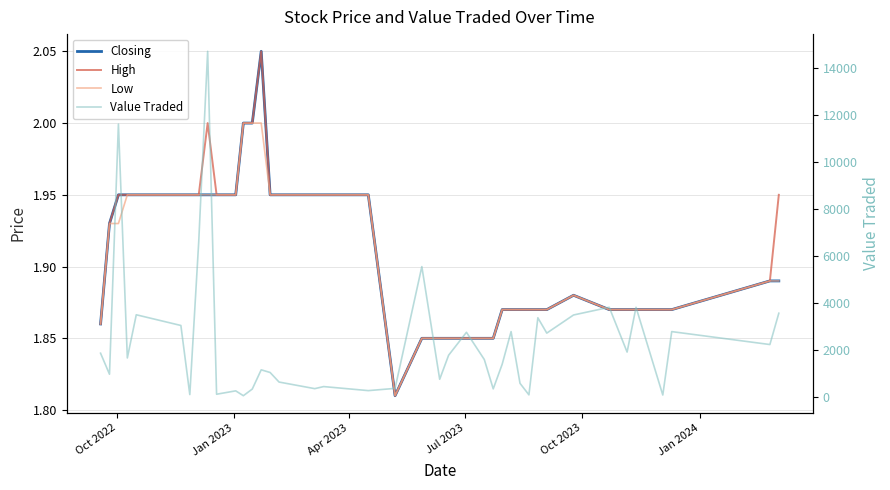

Which series has the largest total across all categories?

Value Traded